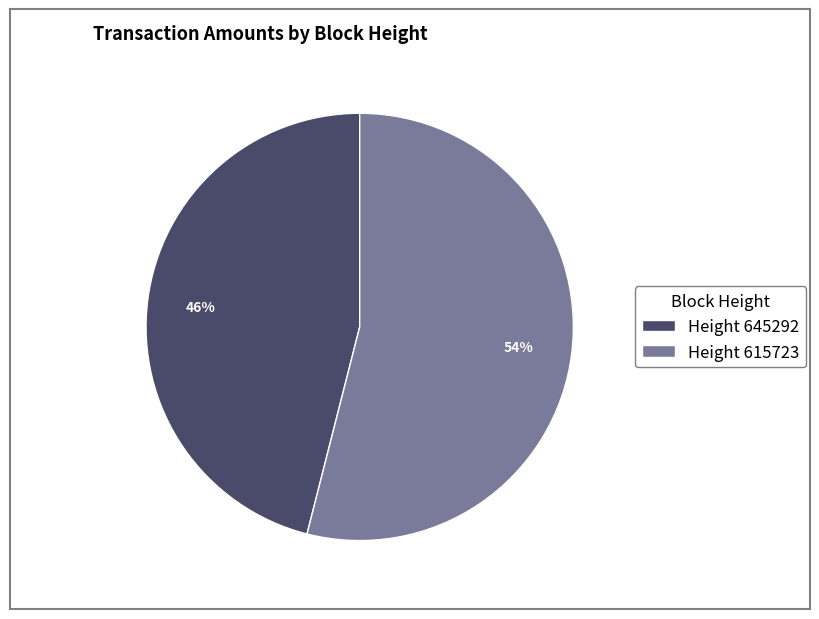

To the nearest percent, what portion does Height 615723 represent?

54%